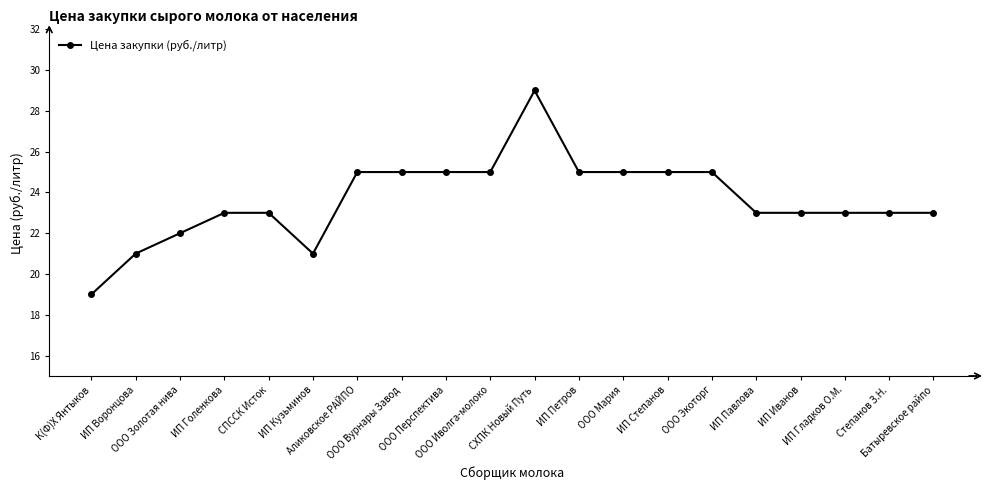

At which category does the chart reach its minimum across all series?

К(Ф)Х Янтыков